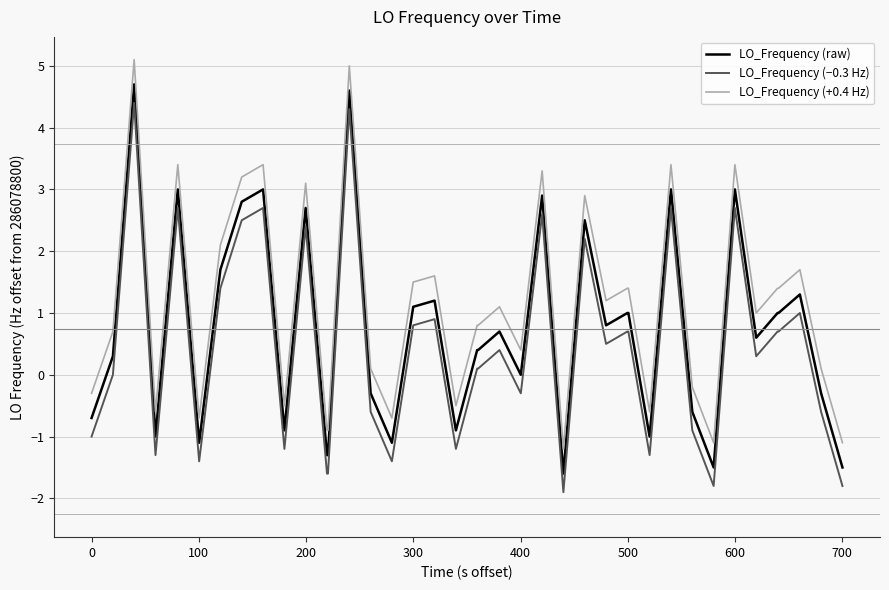

List the series in order of their overall mean, highest first.

LO_Frequency (+0.4 Hz), LO_Frequency (raw), LO_Frequency (−0.3 Hz)